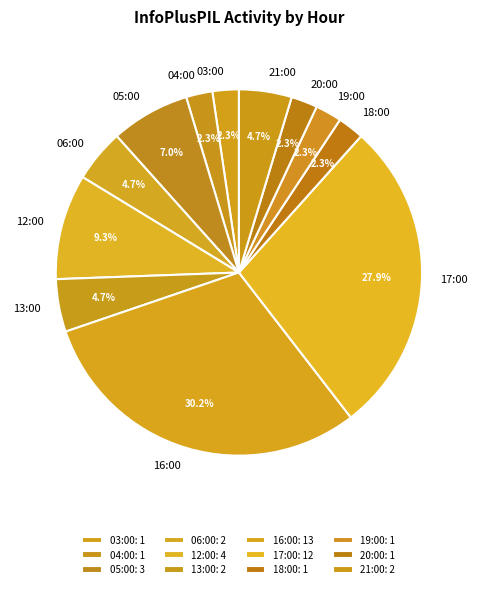

Is 12:00 the majority of the pie?

No